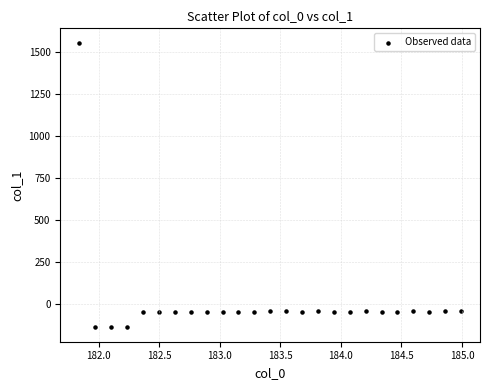

What is the range of X values (max minus min)?

3.1